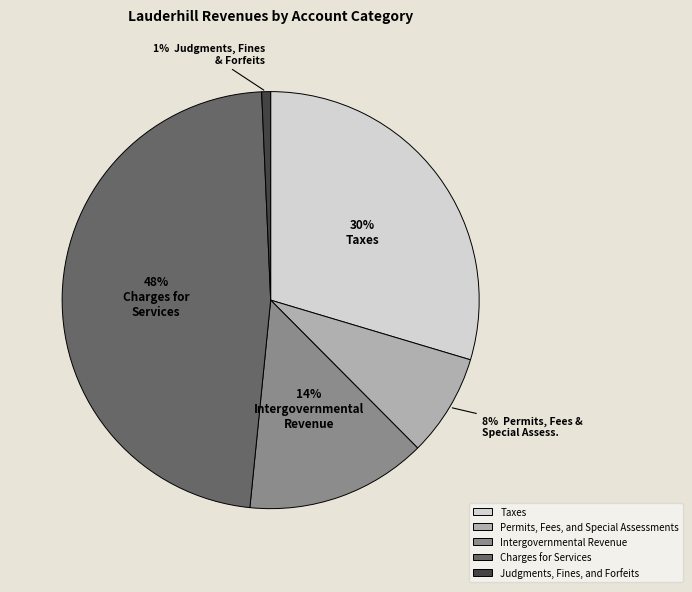

Which slice is the smallest?

Judgments, Fines, and Forfeits